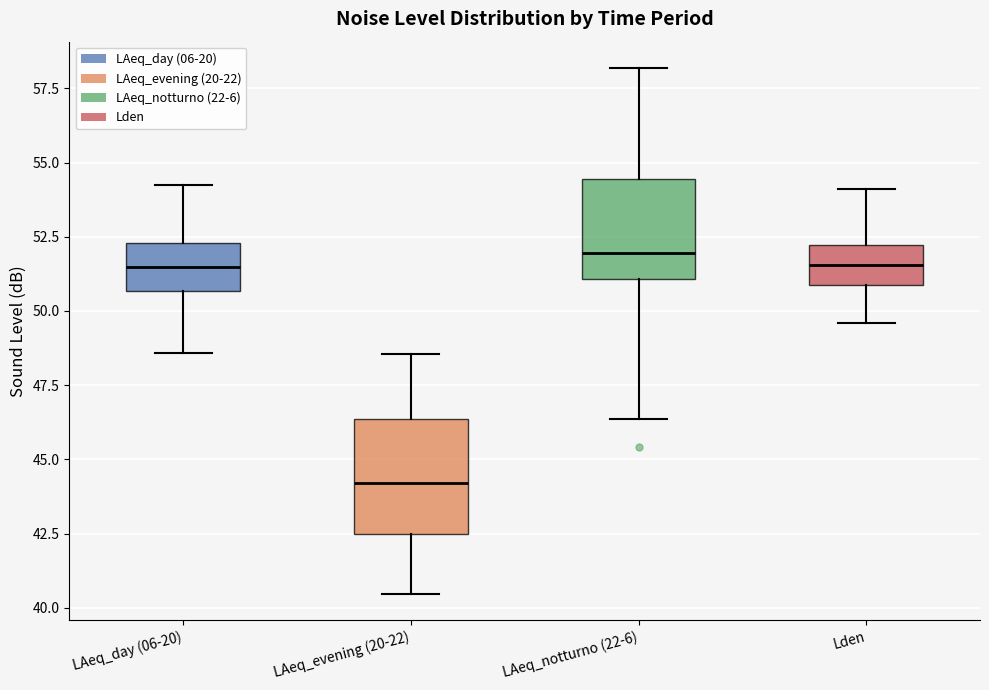

Where does the upper whisker of the box for Lden end on the y-axis? The values are not printed on the chart, so give them approximately, as read against the axis.

54.0